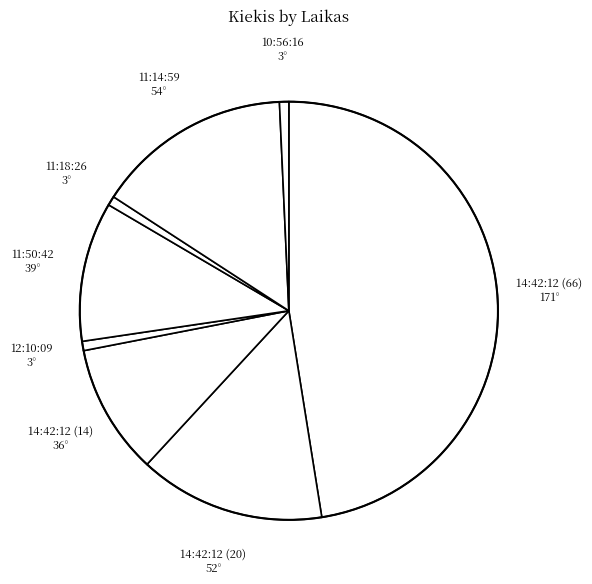

Which category has the biggest portion of the pie?

14:42:12 (66)